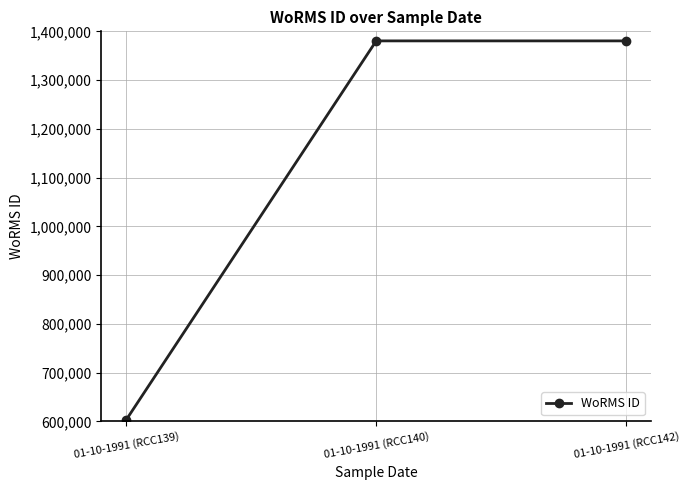

What position from the right is 01-10-1991 (RCC142)?

1